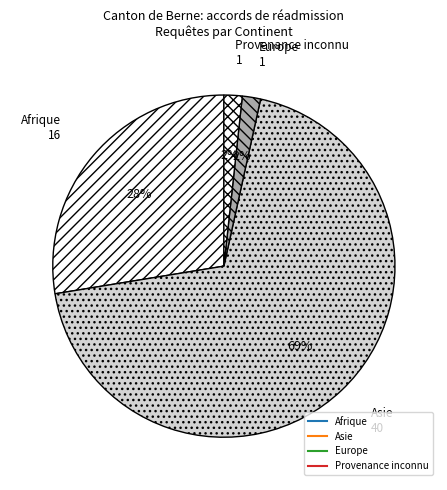

Count the number of slices in the pie.

4